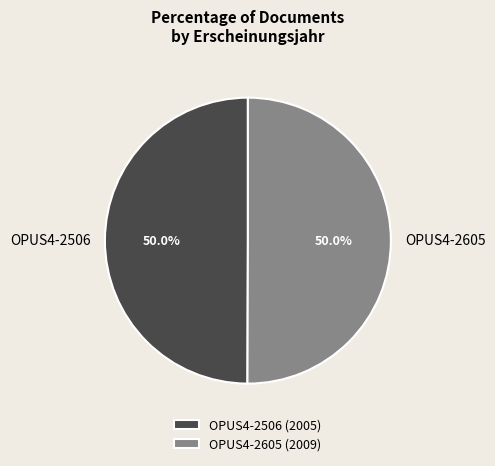

Combined, what portion of the pie is OPUS4-2605 and OPUS4-2506?

100.0%